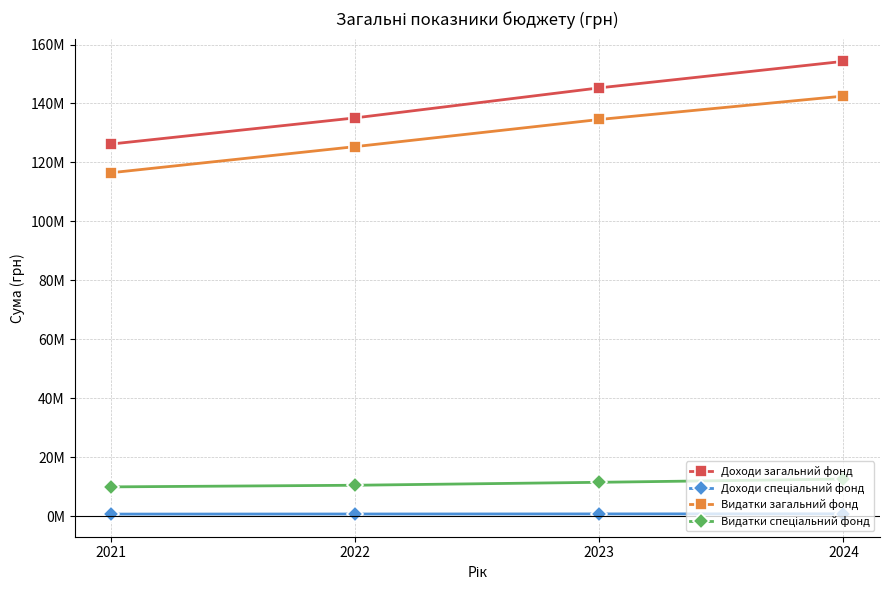

Where does the Доходи спеціальний фонд series first go above 751500?

2024